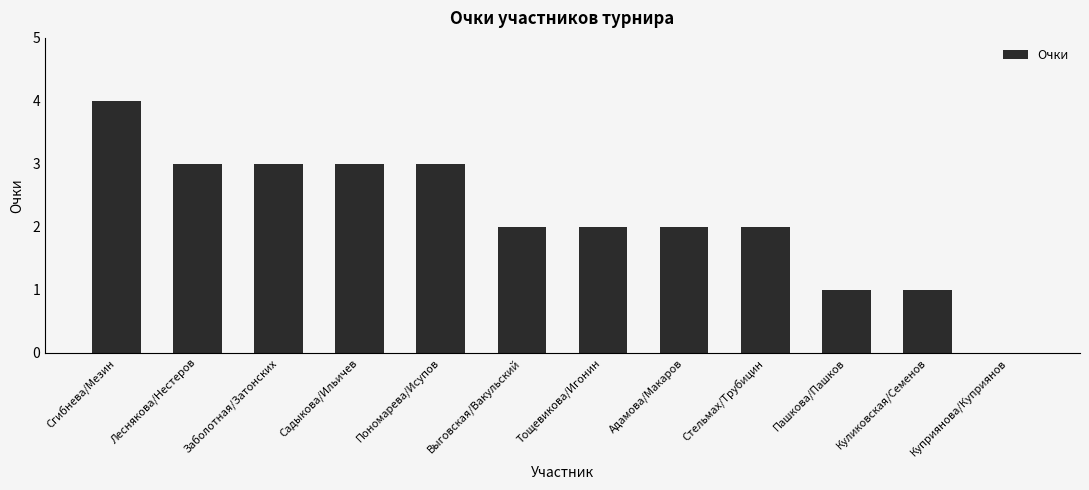

Reading left to right, transcribe all the data shown in this chart.

Сгибнева/Мезин=4	Леснякова/Нестеров=3	Заболотная/Затонских=3	Садыкова/Ильичев=3	Пономарева/Исупов=3	Выговская/Вакульский=2	Тощевикова/Игонин=2	Адамова/Макаров=2	Стельмах/Трубицин=2	Пашкова/Пашков=1	Куликовская/Семенов=1	Куприянова/Куприянов=0